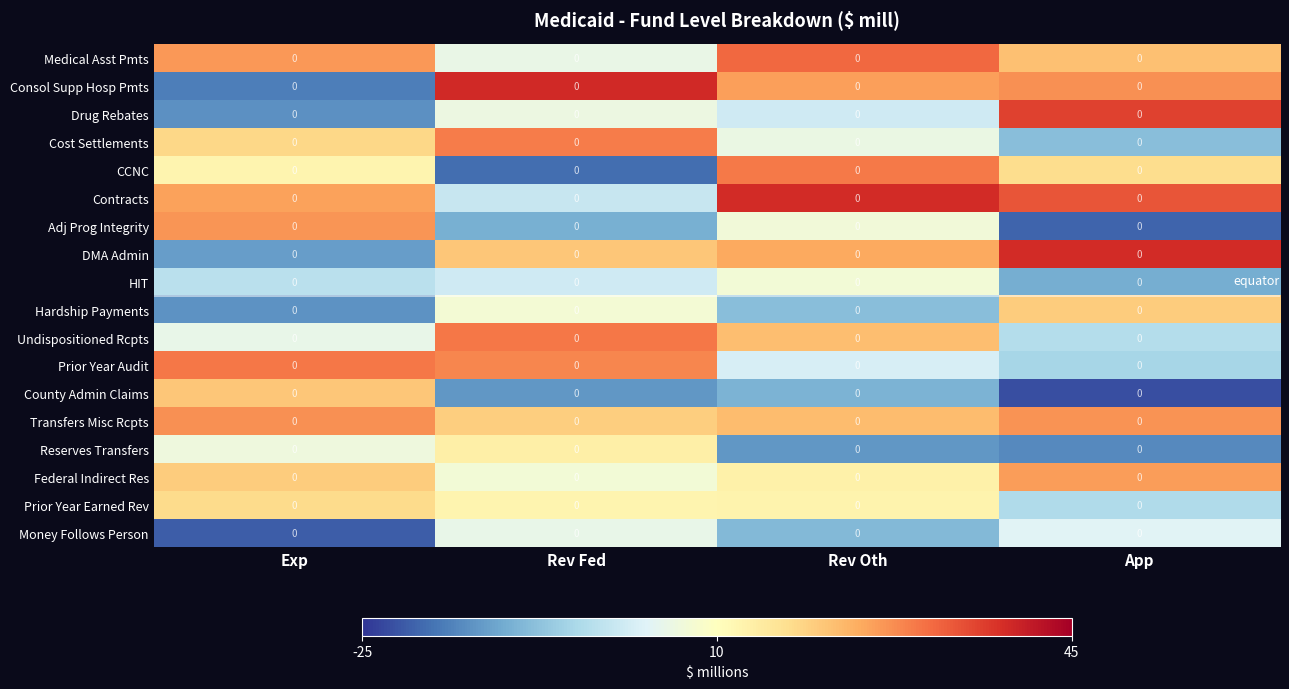

What is the difference between the highest and lowest values at Rev Oth?

52.3